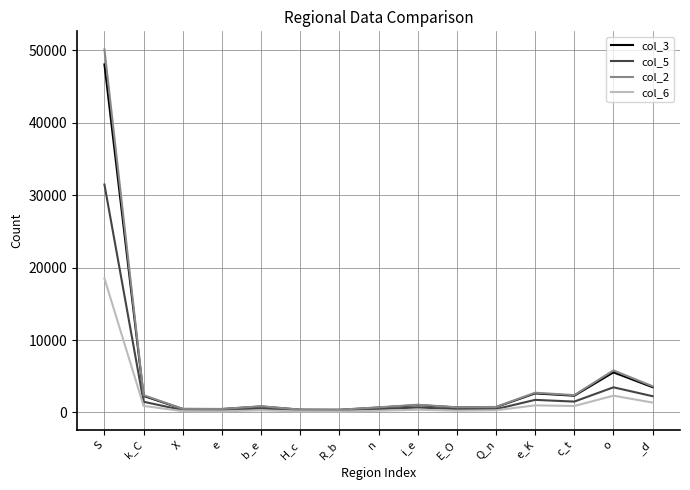

The col_6 series shows 1362 at _d. True or false?

True